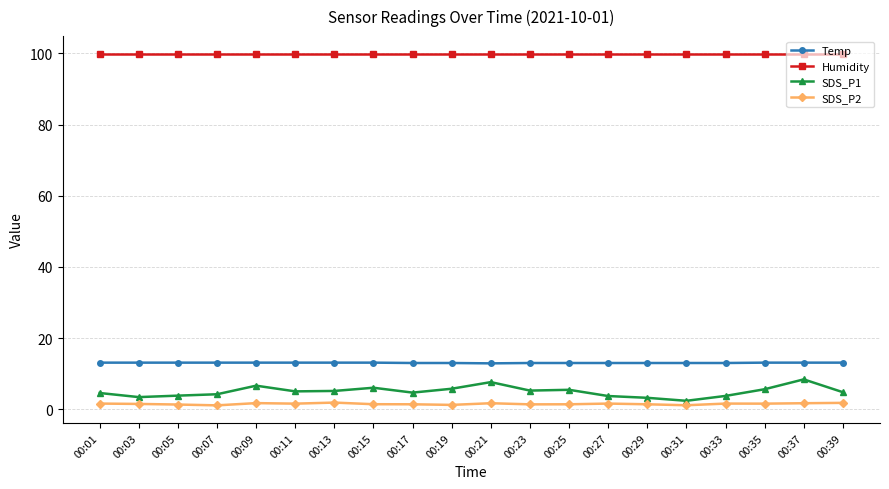

The value of Humidity at 00:07 is 57.0. True or false?

False